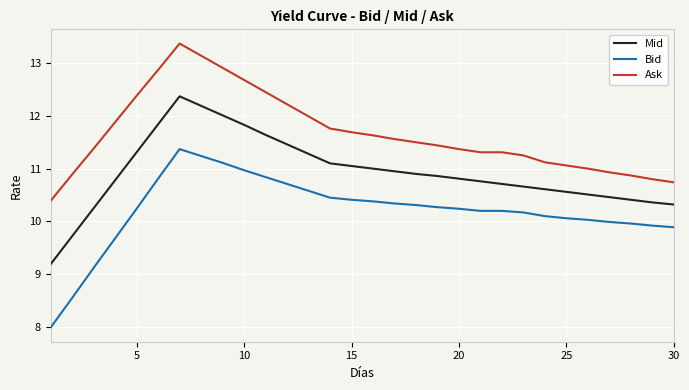

List the series in order of their overall mean, highest first.

Ask, Mid, Bid